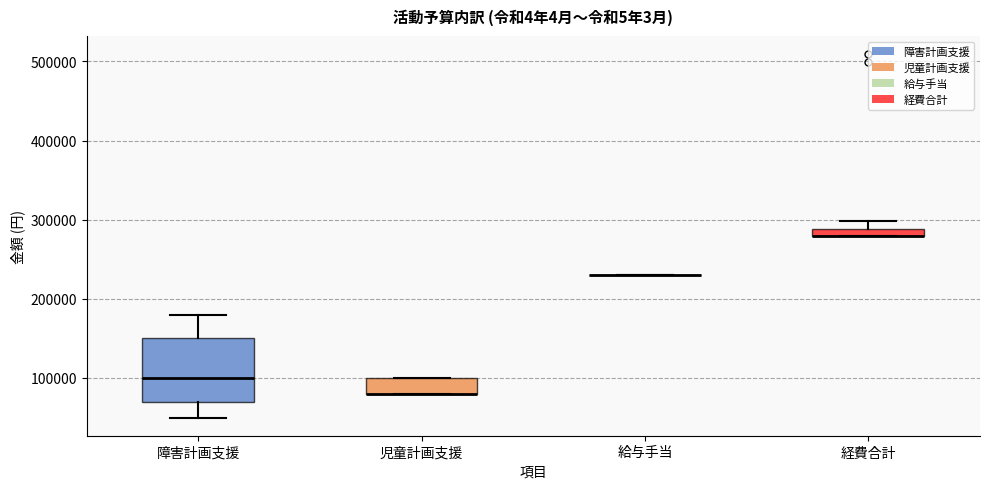

Where is the lower edge of the box for 児童計画支援 on the y-axis? The values are not printed on the chart, so give them approximately, as read against the axis.

80000